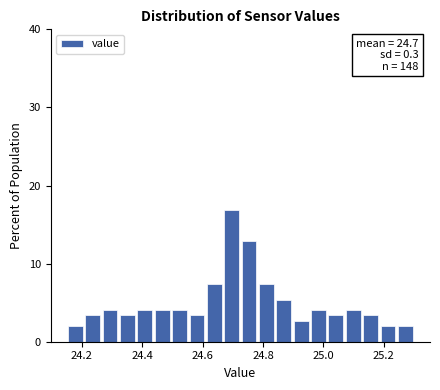

Read against the x-axis, roughly where is the centre of the tallest bar?

24.70